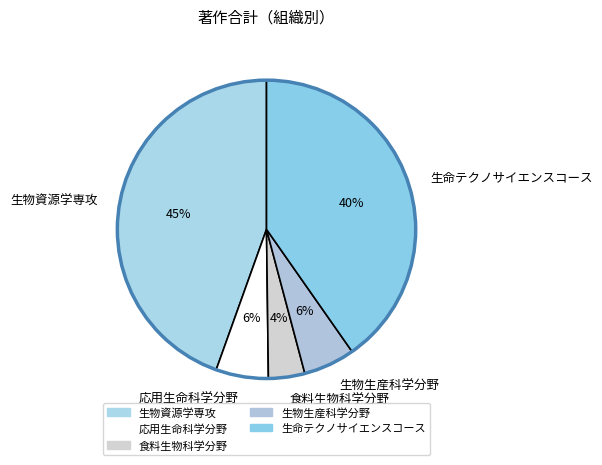

Which category has the smallest portion of the pie?

食料生物科学分野